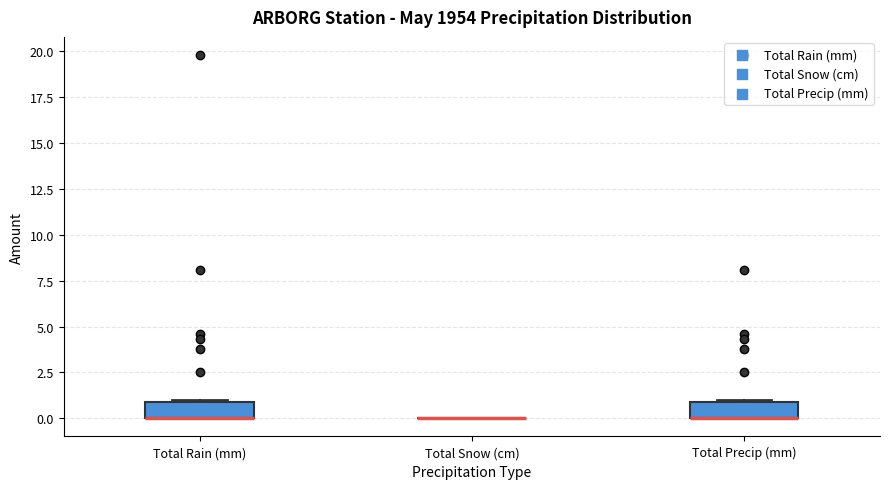

Where is the lower edge of the box for Total Precip (mm) on the y-axis? The values are not printed on the chart, so give them approximately, as read against the axis.

0